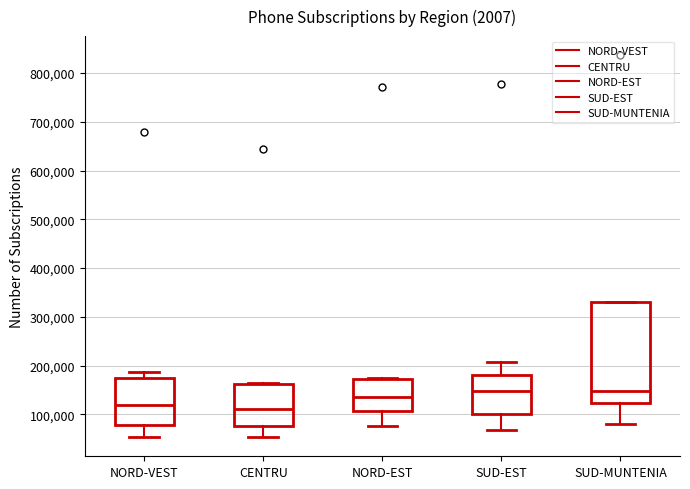

Where does the lower whisker of the box for NORD-EST end on the y-axis? The values are not printed on the chart, so give them approximately, as read against the axis.

80000